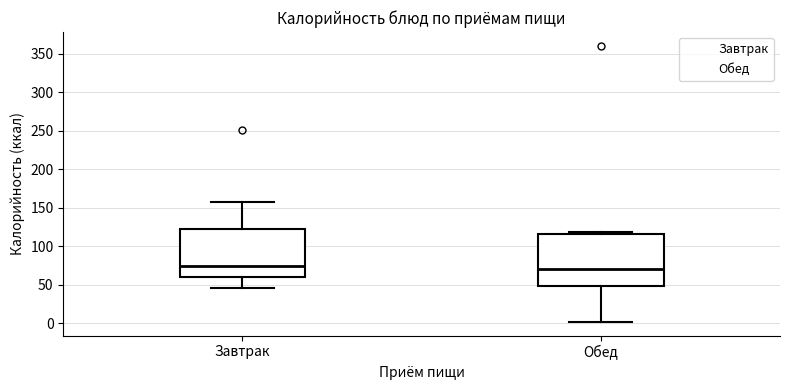

Reading left to right, read every box against the y-axis: the position of its median line, the range the box covers, and the ends of its whiskers. The values are not printed on the chart, so give them approximately, as read against the axis.

Завтрак: median 75, box 60 to 120, whiskers 45 to 160
Обед: median 70, box 50 to 115, whiskers 0 to 120